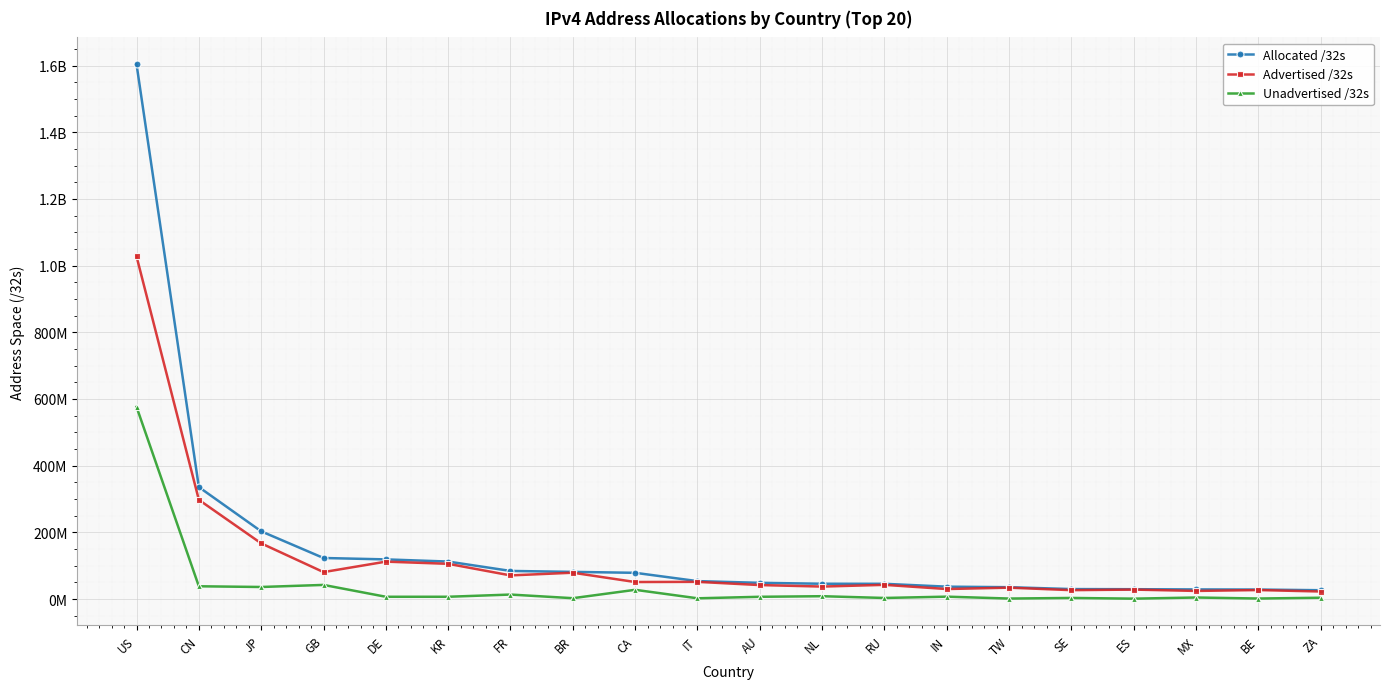

Does the chart have visible grid lines?

Yes